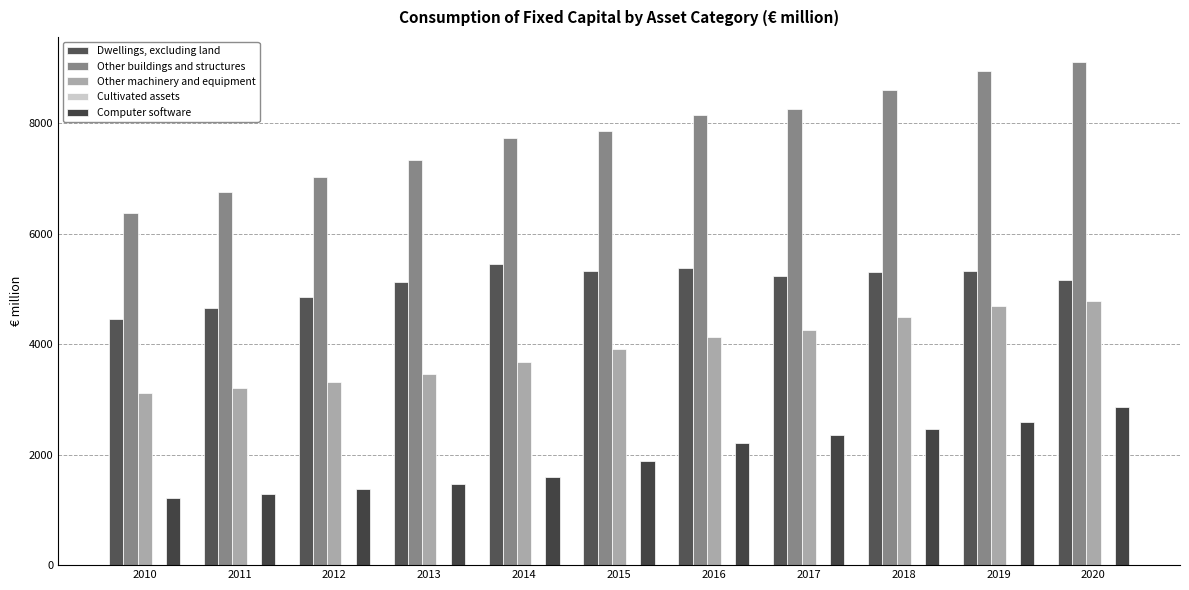

What is the total value across all series at 2016?

19907.0